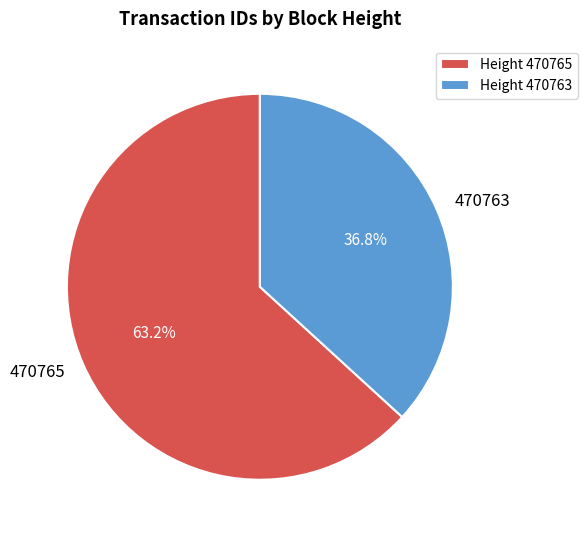

Between Height 470763 and Height 470765, which is larger?

Height 470765